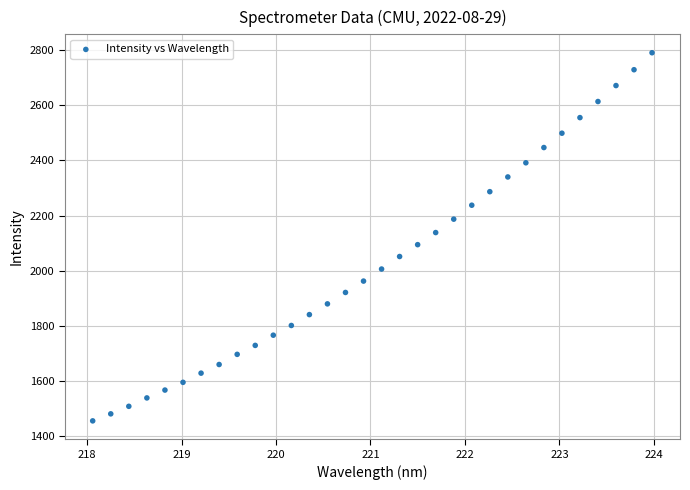

What is the range of X values (max minus min)?

5.9